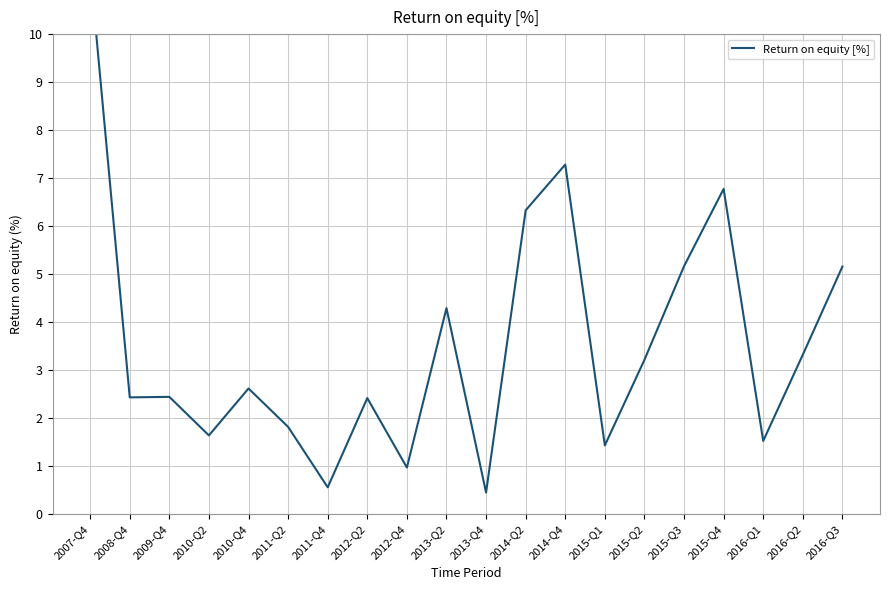

Is this an area chart (filled region under the line)?

No